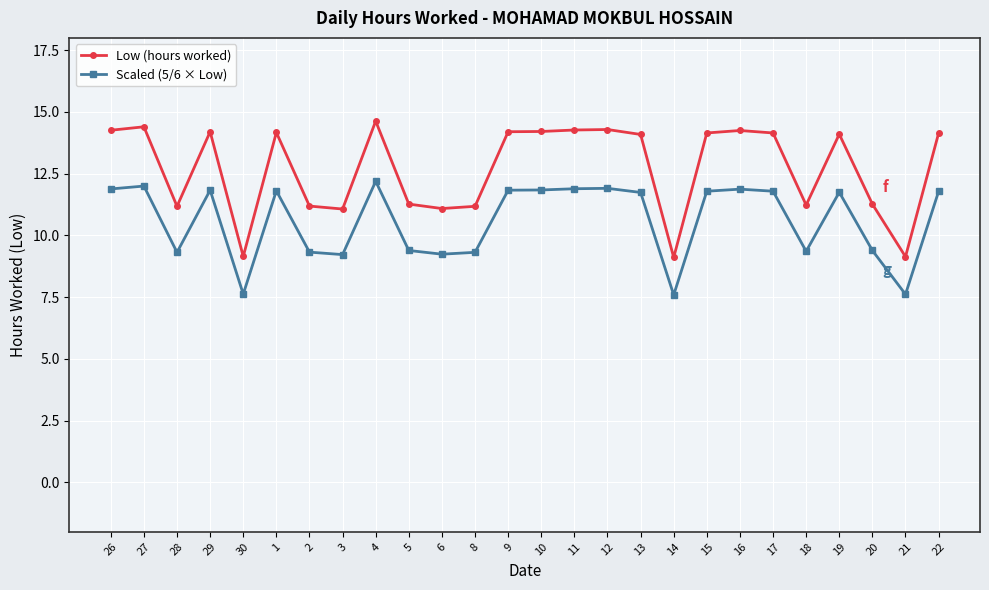

Which category has the highest value across all series?

4